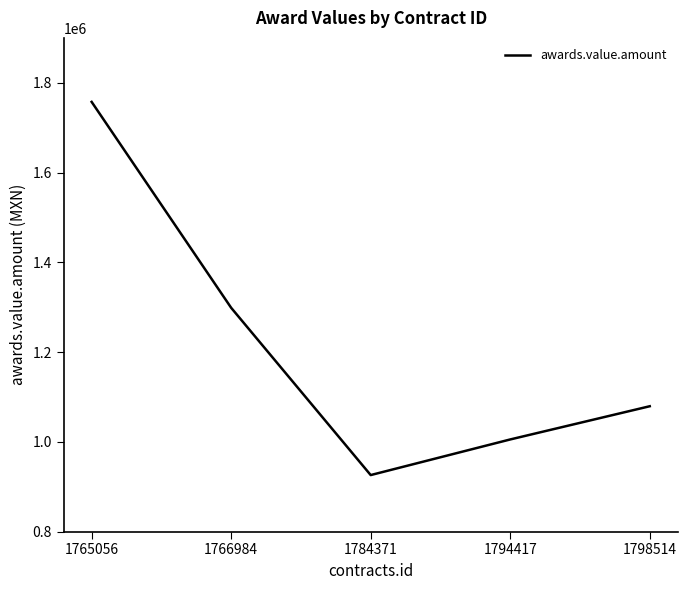

What value does the data have at 1766984?

1298658.2